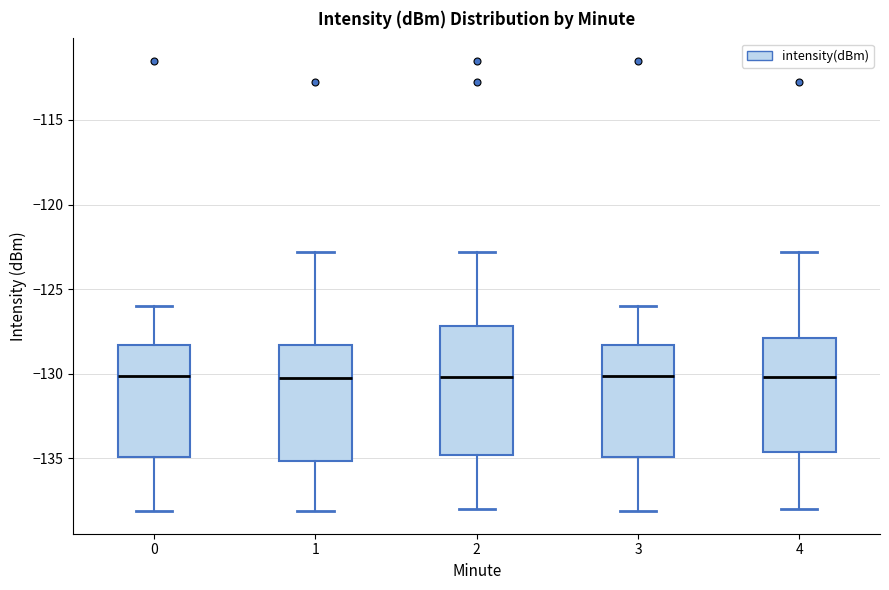

Where is the lower edge of the box at x = 1 on the y-axis? The values are not printed on the chart, so give them approximately, as read against the axis.

-135.0